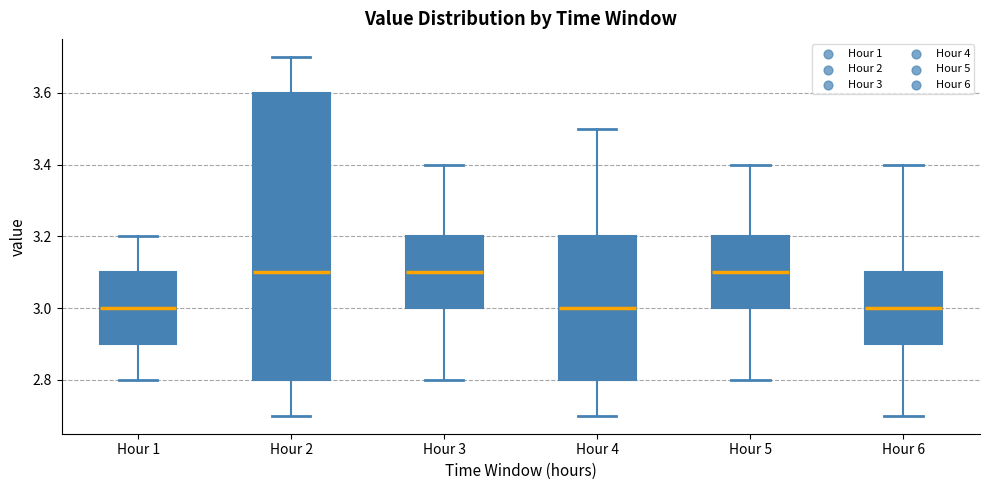

Which box is the tallest, from its lower edge to its upper edge?

Hour 2